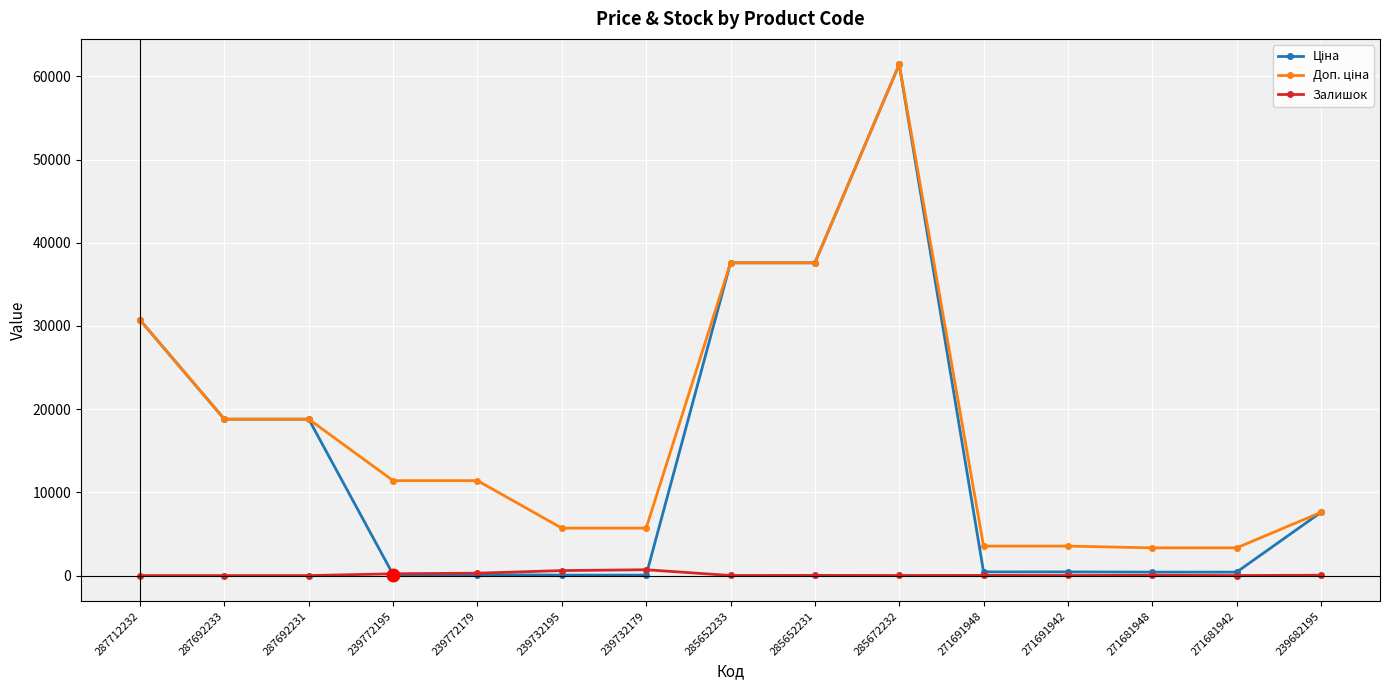

At which category is the sum across all series the highest?

285672232